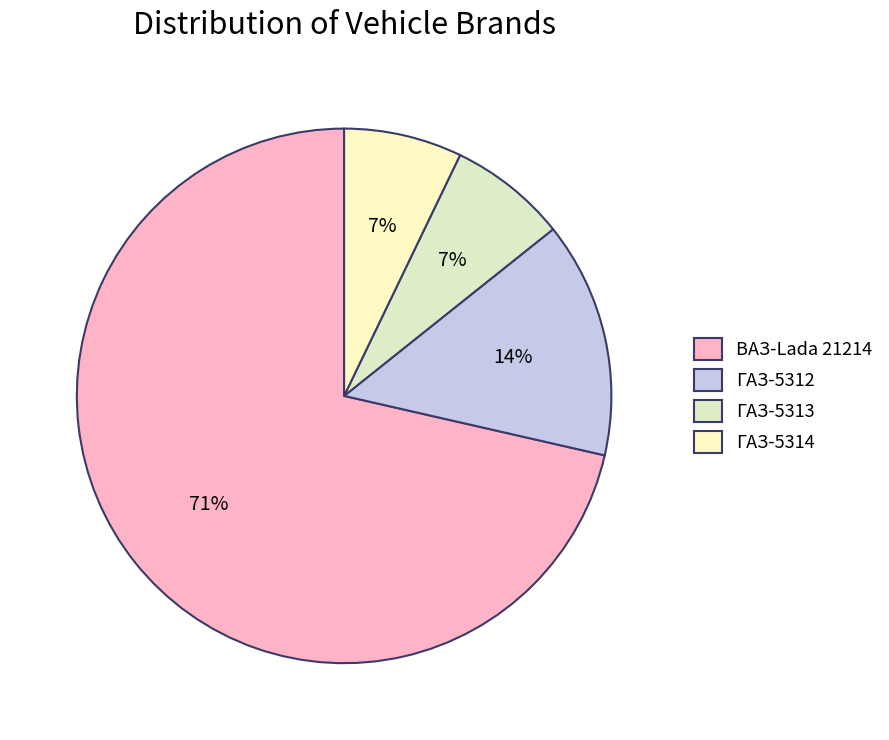

What is the smallest slice in the pie chart?

ГАЗ-5313